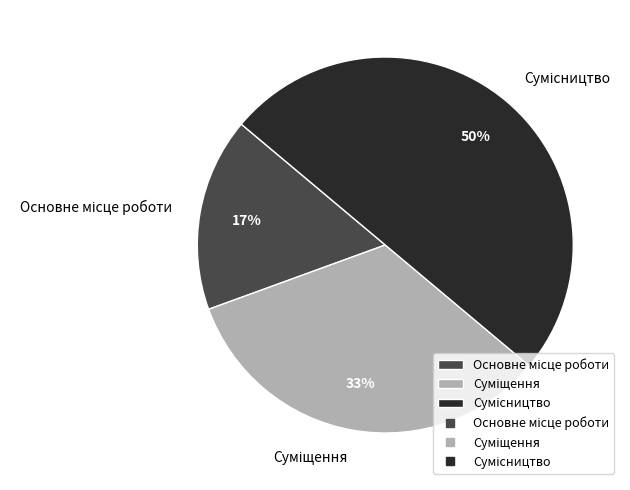

To the nearest percent, what is the difference between the largest and smallest slice percentages?

33%